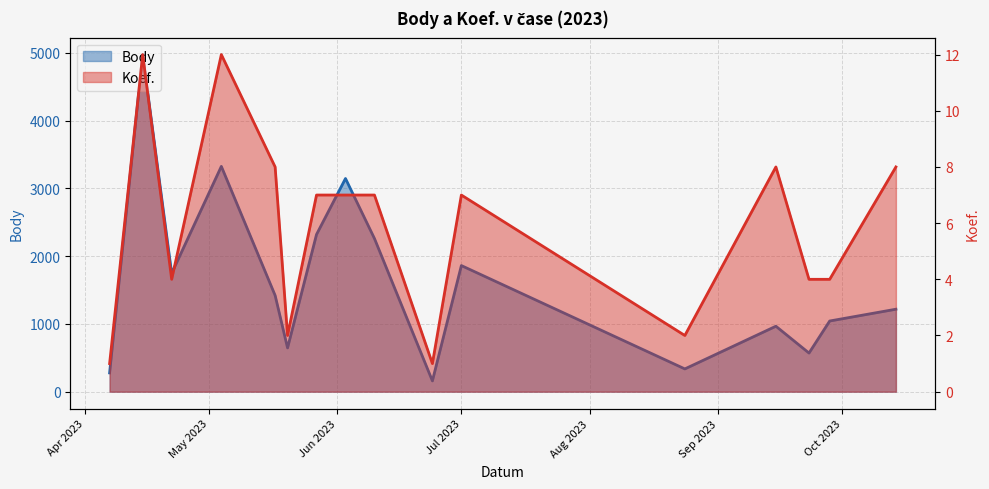

What is the sum of the Body values at 2023-04-15 and 2023-05-17?

6395